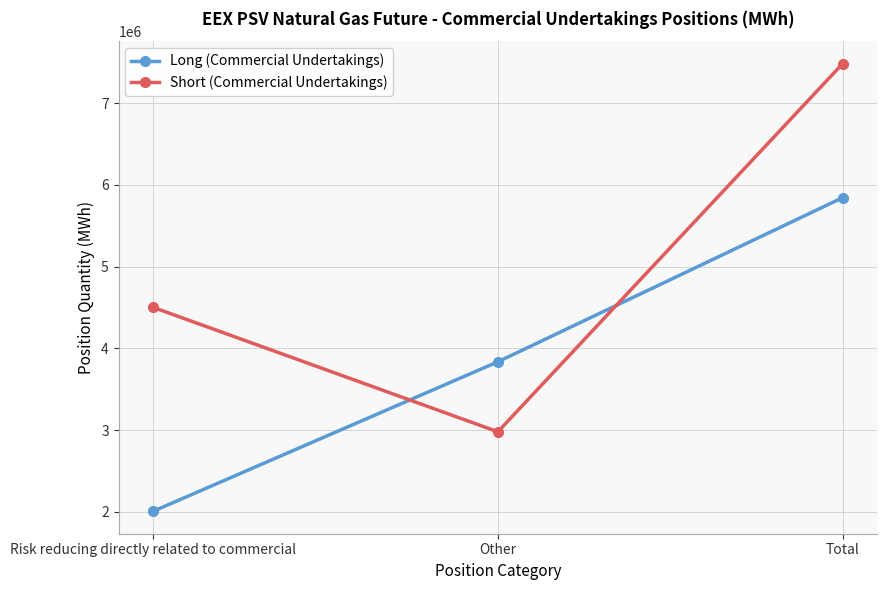

Reading left to right, list all the values displayed in this chart.

Long (Commercial Undertakings): 2008056.0	3837168.0	5845224.0
Short (Commercial Undertakings): 4503456.0	2981064.0	7484520.0